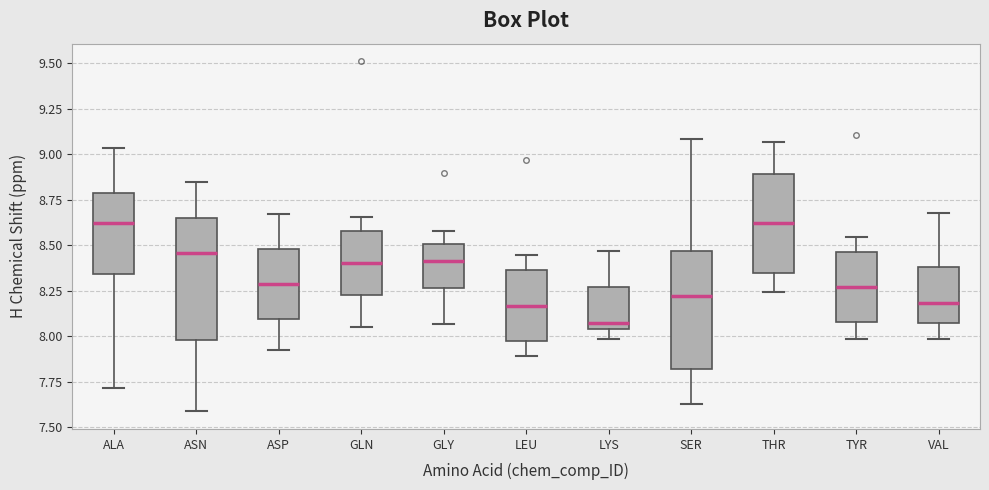

Reading left to right, read every box against the y-axis: the position of its median line, the range the box covers, and the ends of its whiskers. The values are not printed on the chart, so give them approximately, as read against the axis.

ALA: median 8.60, box 8.35 to 8.80, whiskers 7.70 to 9.05
ASN: median 8.45, box 8.00 to 8.65, whiskers 7.60 to 8.85
ASP: median 8.30, box 8.10 to 8.50, whiskers 7.90 to 8.65
GLN: median 8.40, box 8.25 to 8.60, whiskers 8.05 to 8.65
GLY: median 8.40, box 8.25 to 8.50, whiskers 8.05 to 8.60
LEU: median 8.15, box 8.00 to 8.35, whiskers 7.90 to 8.45
LYS: median 8.05 (just above the box's lower edge), box 8.05 to 8.25, whiskers 8.00 to 8.45
SER: median 8.20, box 7.80 to 8.45, whiskers 7.65 to 9.10
THR: median 8.60, box 8.35 to 8.90, whiskers 8.25 to 9.05
TYR: median 8.25, box 8.10 to 8.45, whiskers 8.00 to 8.55
VAL: median 8.20, box 8.05 to 8.40, whiskers 8.00 to 8.70